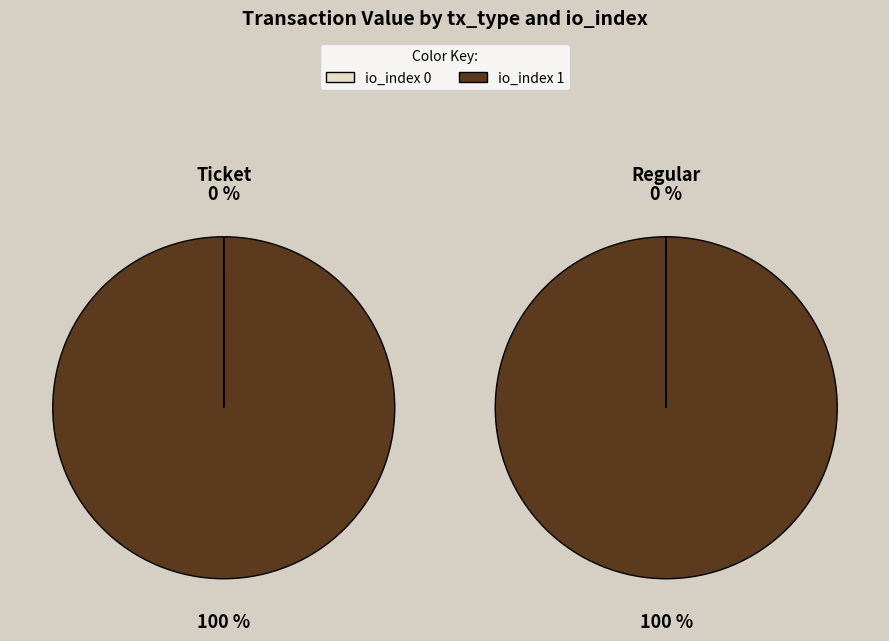

Which has a higher value, io_index 0 or io_index 1?

io_index 1